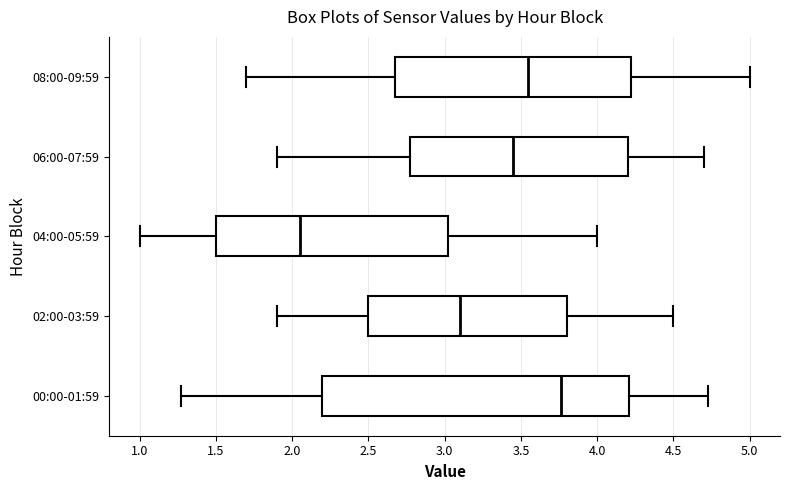

Where is the right edge of the box for 04:00-05:59 on the x-axis? The values are not printed on the chart, so give them approximately, as read against the axis.

3.05